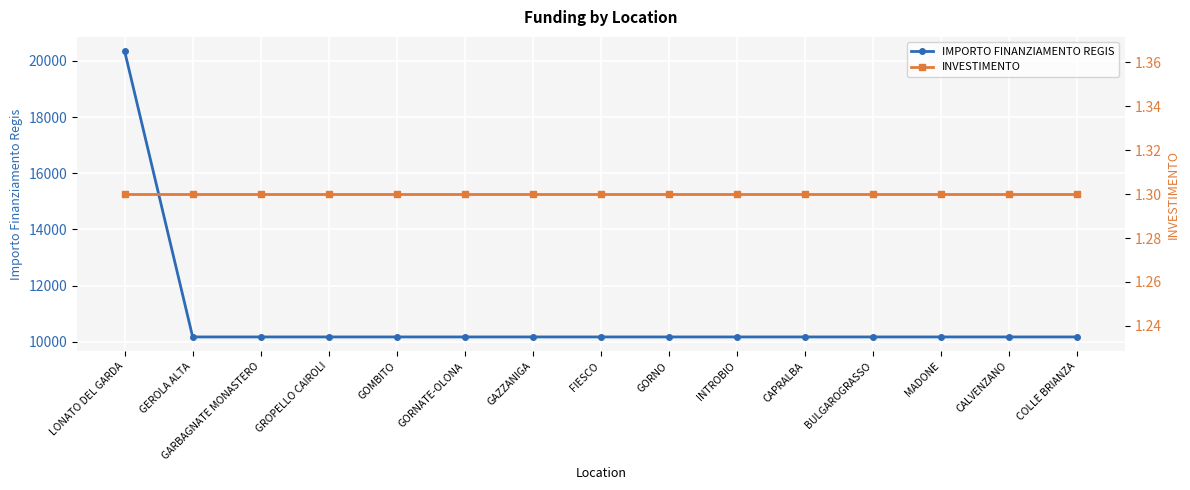

The value of INVESTIMENTO at GAZZANIGA is 2.2. True or false?

False